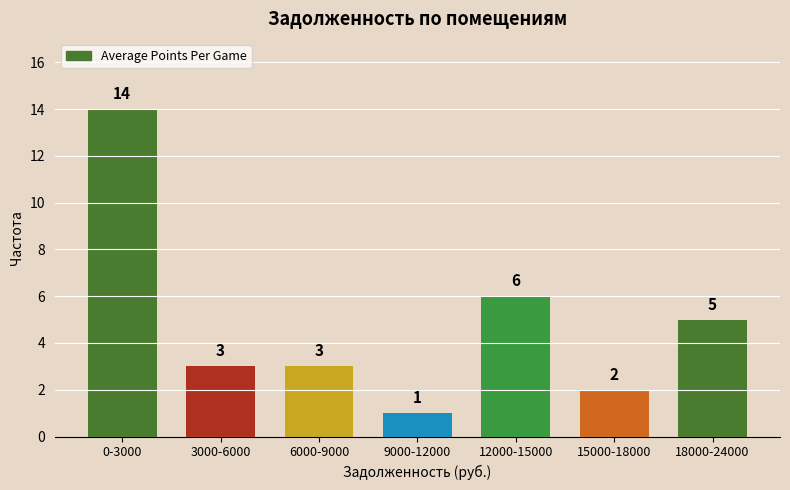

Reading left to right, extract all data points from this chart.

14	3	3	1	6	2	5